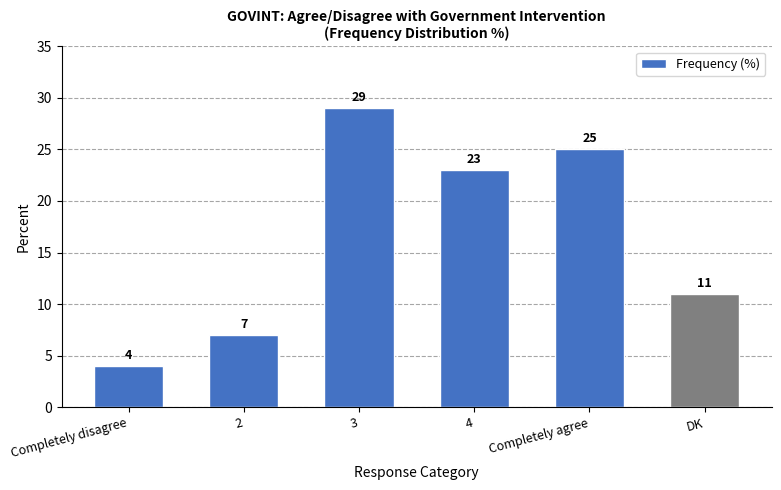

What is the change in value from 2 to 3?

+22